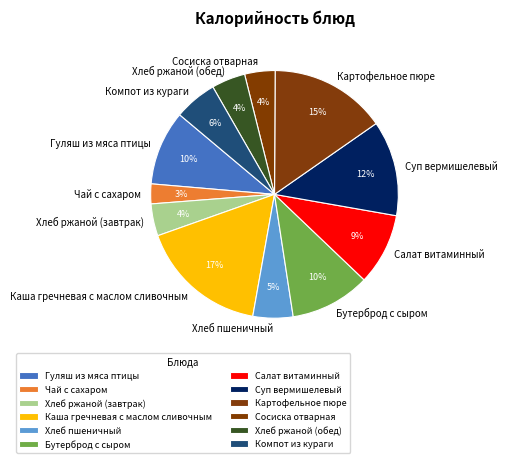

Approximately how many times larger is the value at Сосиска отварная compared to Бутерброд с сыром?

0.4